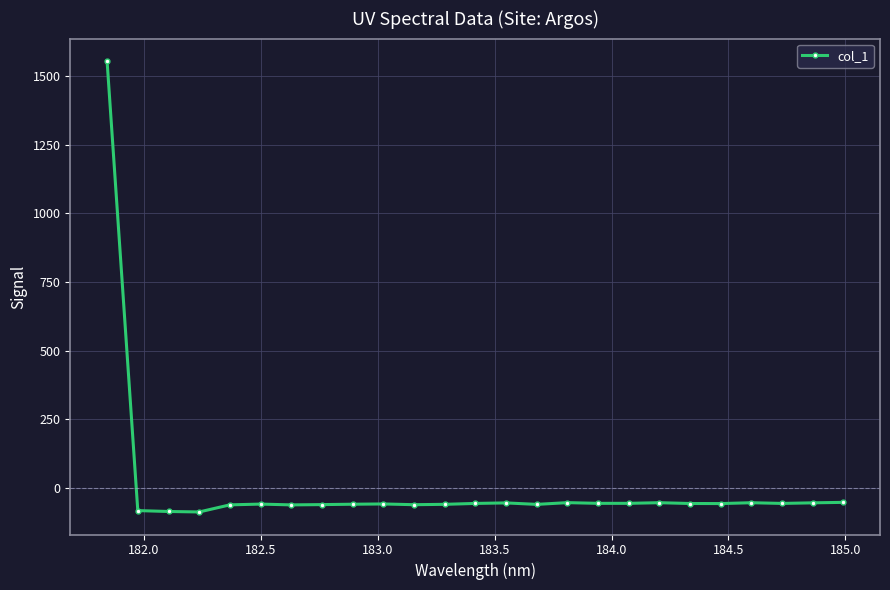

What is the greatest value displayed?

1555.0